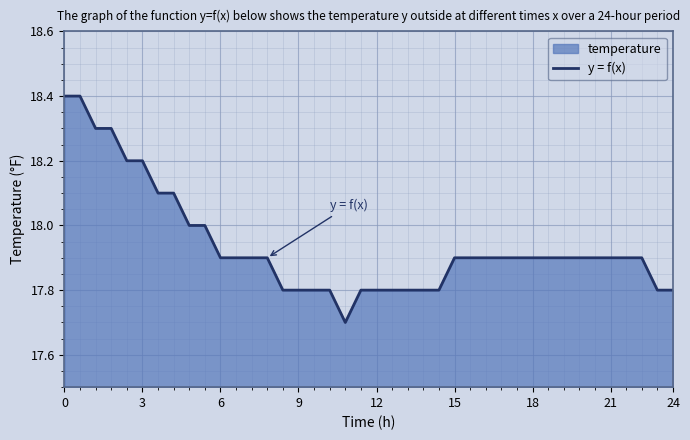

What is the maximum value shown in the chart?

18.4